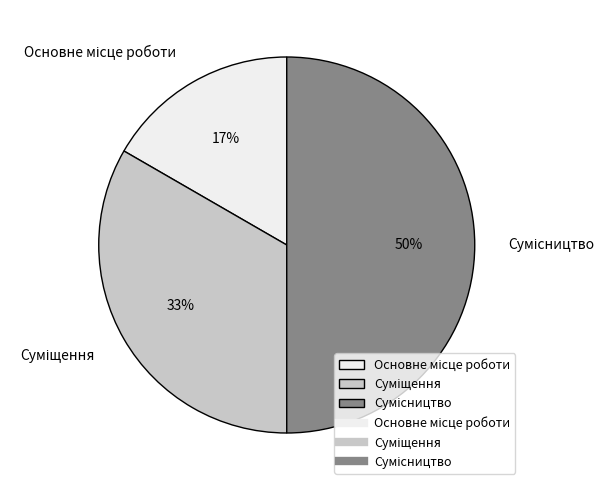

To the nearest percent, what is the difference between the largest and smallest slice percentages?

33%